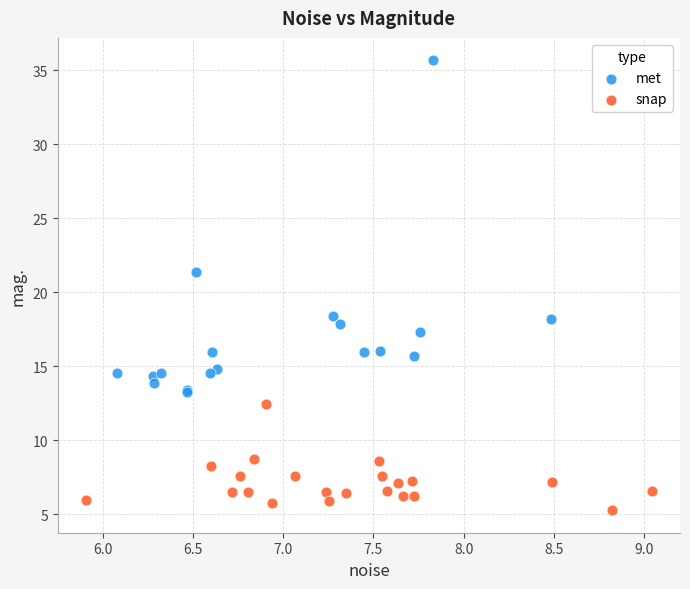

Which series reaches the minimum Y coordinate?

snap